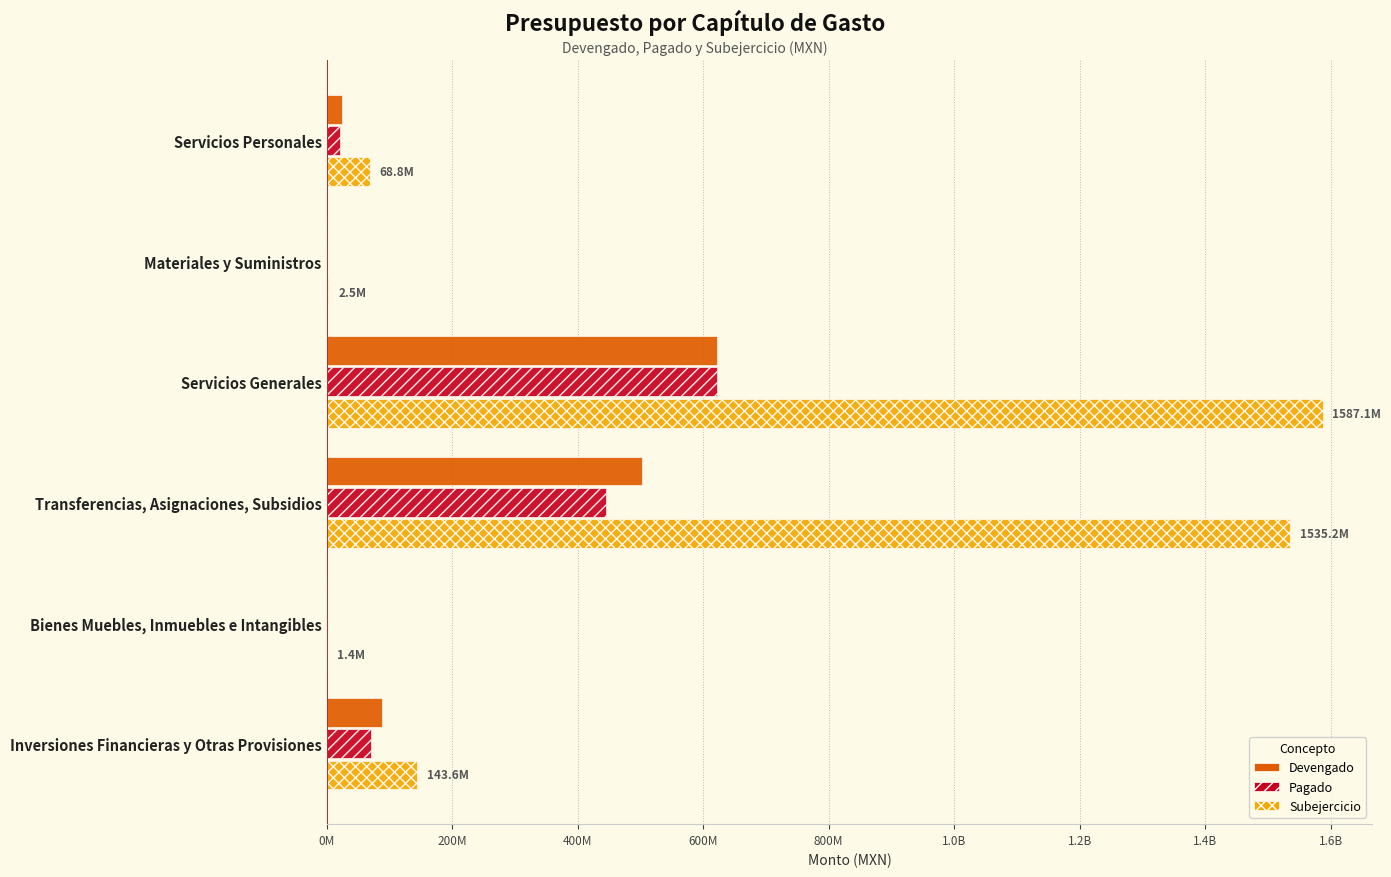

What position from the left is Inversiones Financieras y Otras Provisiones?

6